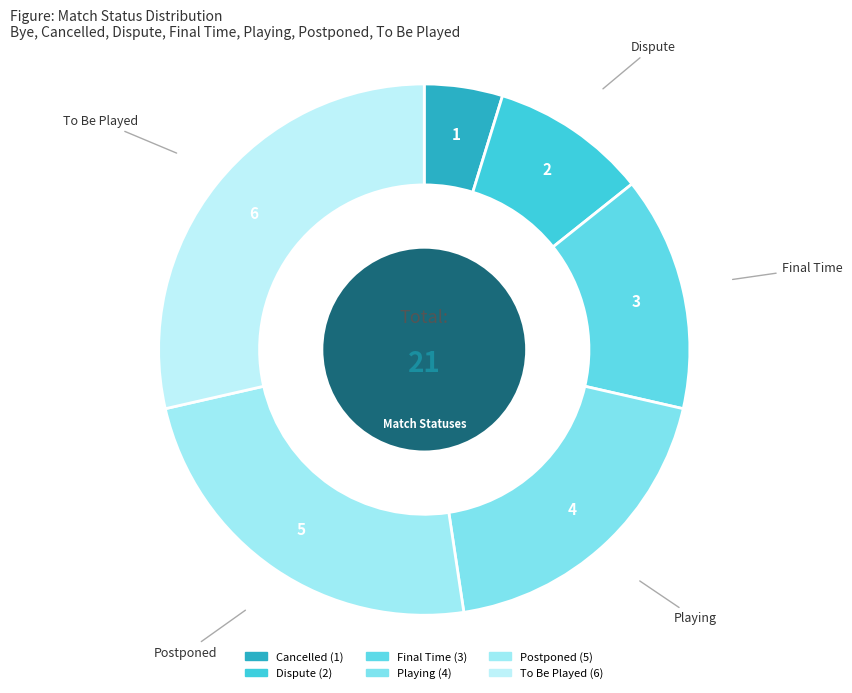

Count the number of slices in the pie.

6